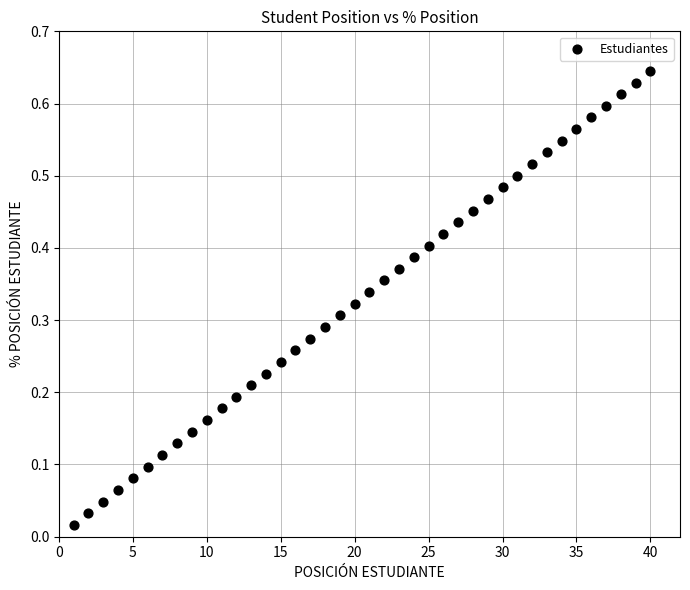

What is the range of X values (max minus min)?

39.0